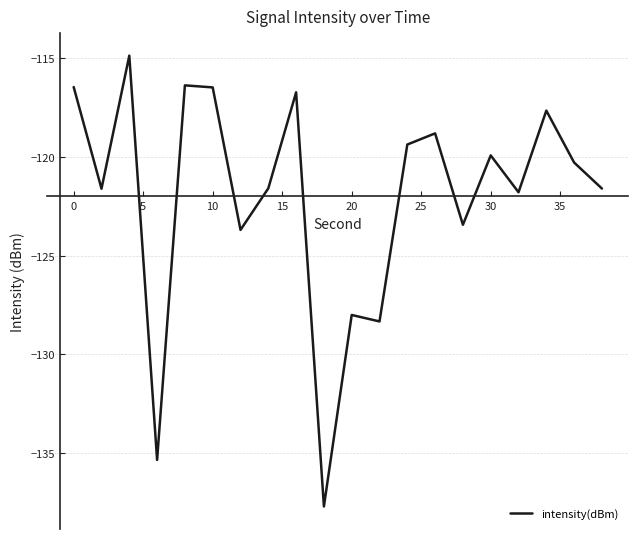

What is the difference between the maximum and minimum values?

22.8